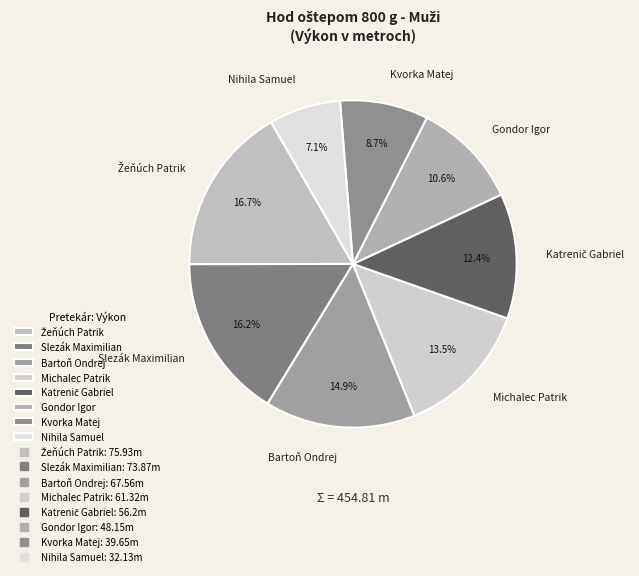

True or false: Slezák Maximilian accounts for 16% of the total.

True